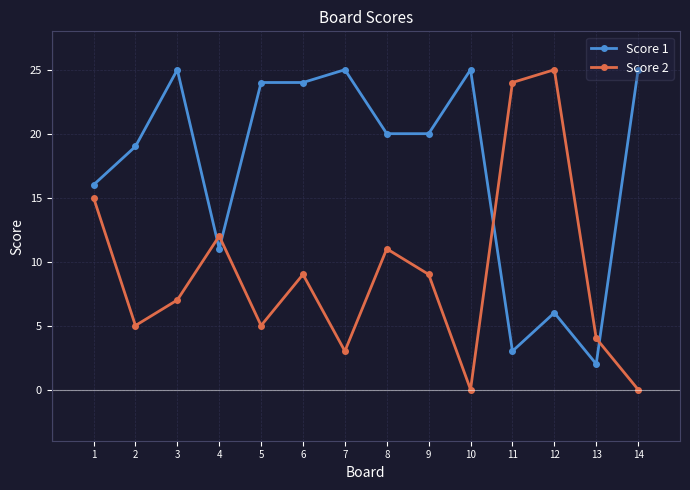

Is the value of Score 1 at 14 greater than the value of Score 2 at 11?

Yes